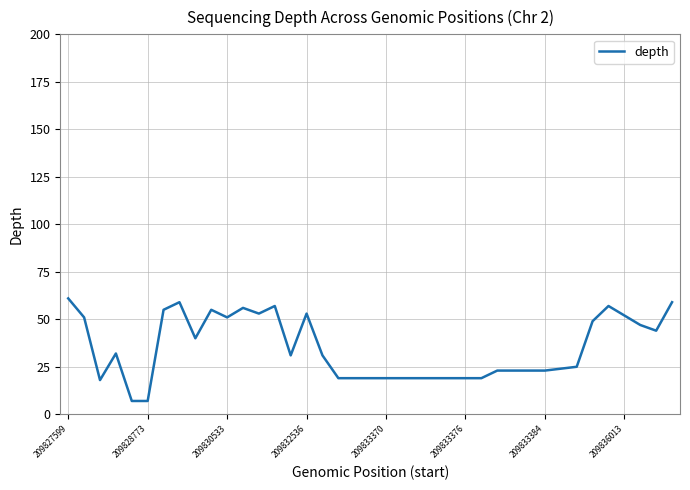

What is the difference between the maximum and minimum values?

54